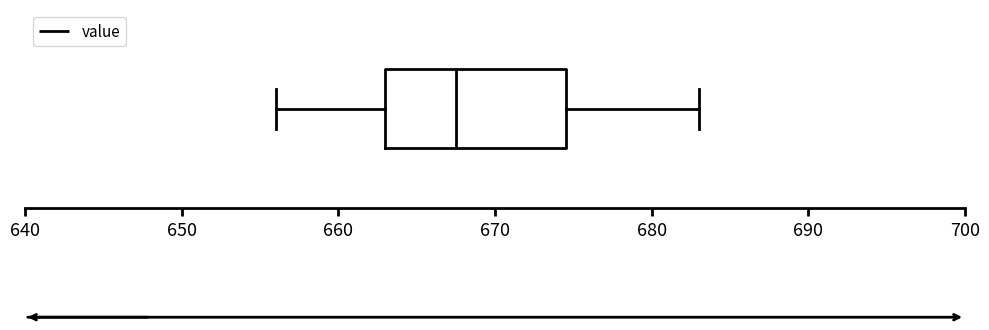

Where is the right edge of the box on the x-axis? The values are not printed on the chart, so give them approximately, as read against the axis.

675